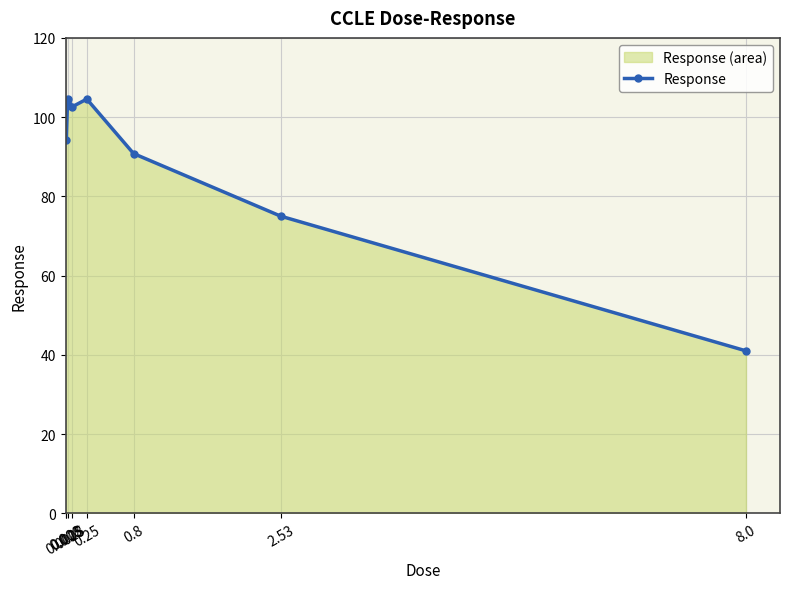

What is the label of the 1st point from the left?

0.0025